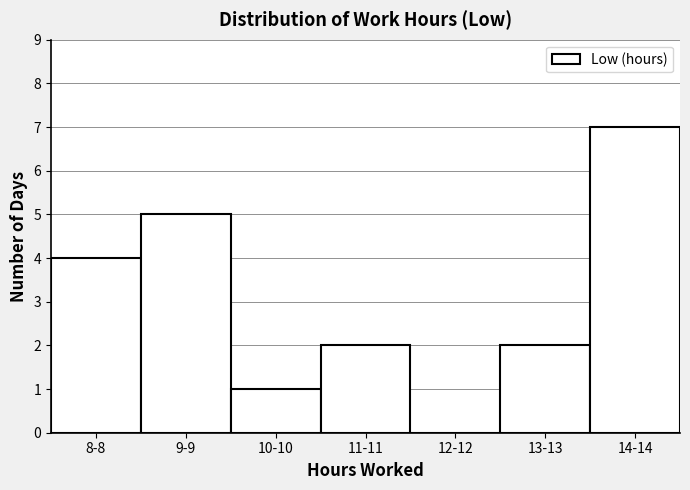

Reading right to left, extract all data points from this chart.

14-14=7	13-13=2	12-12=0	11-11=2	10-10=1	9-9=5	8-8=4